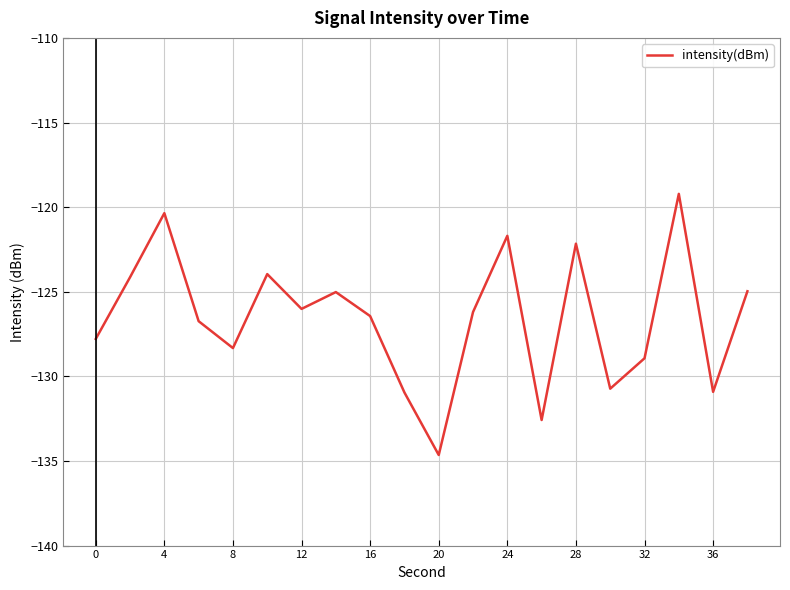

What is the maximum value shown in the chart?

-119.2